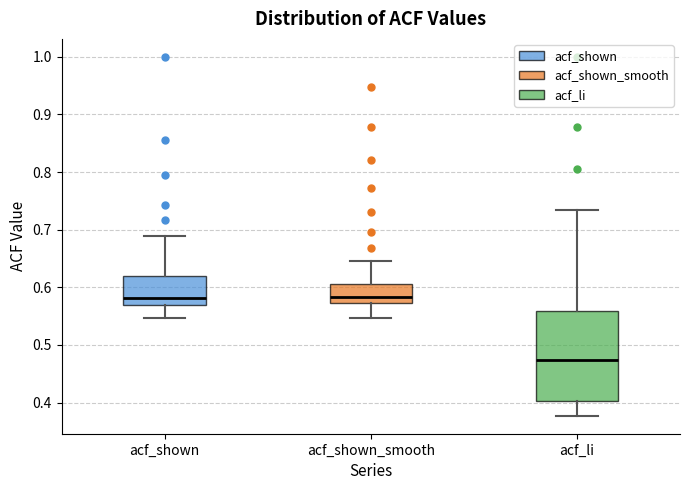

Where does the lower whisker of the box for acf_shown_smooth end on the y-axis? The values are not printed on the chart, so give them approximately, as read against the axis.

0.55